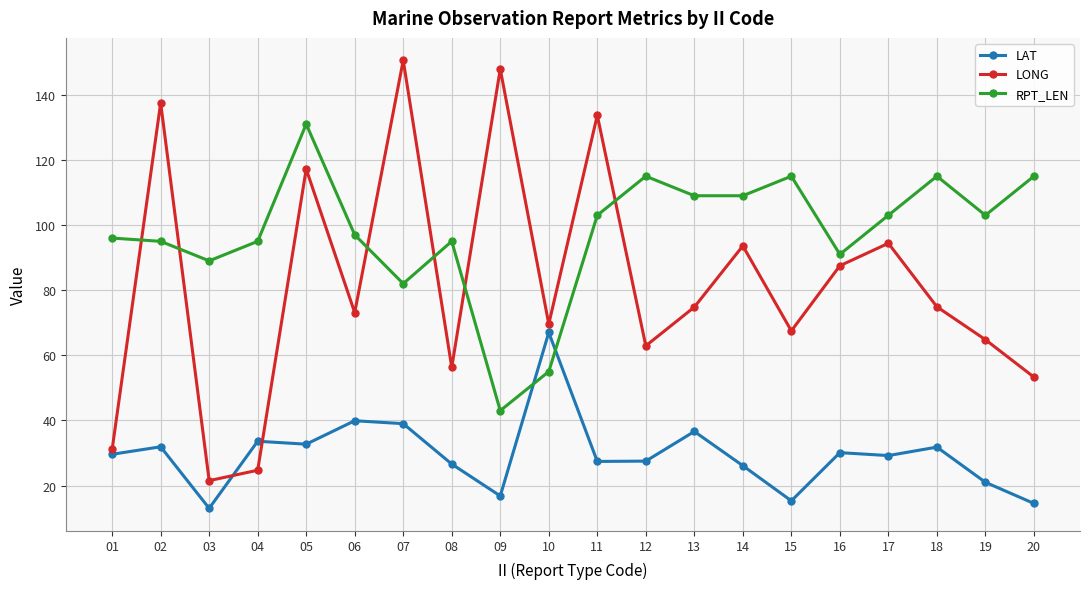

Which series has the widest spread of values?

LONG